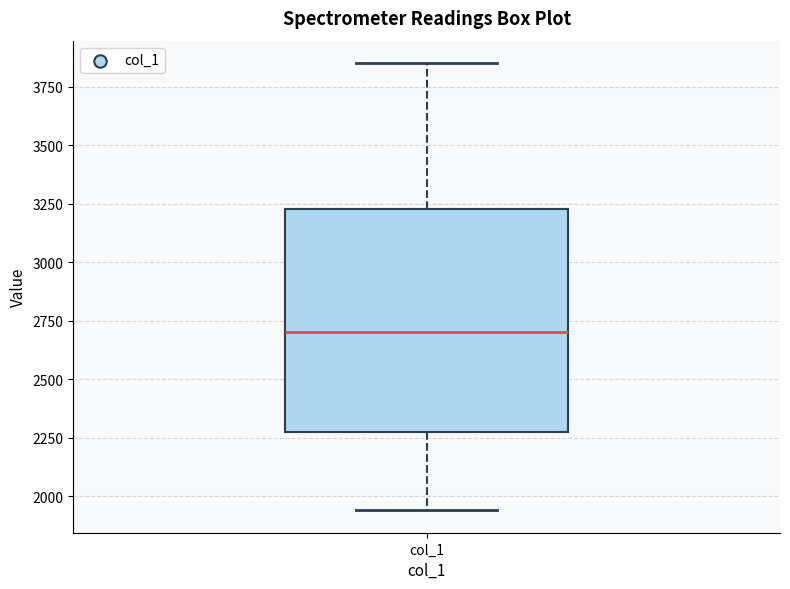

Where does the median line of the box for col_1 sit on the y-axis? The values are not printed on the chart, so give them approximately, as read against the axis.

2700